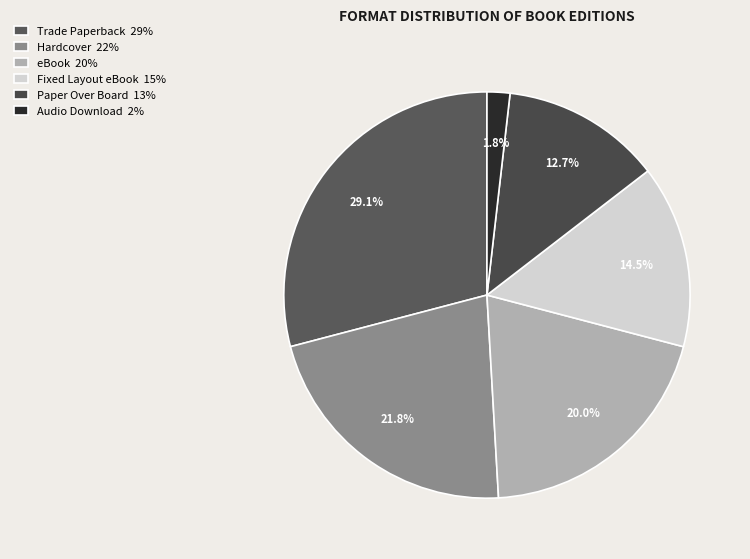

Count the number of slices in the pie.

6